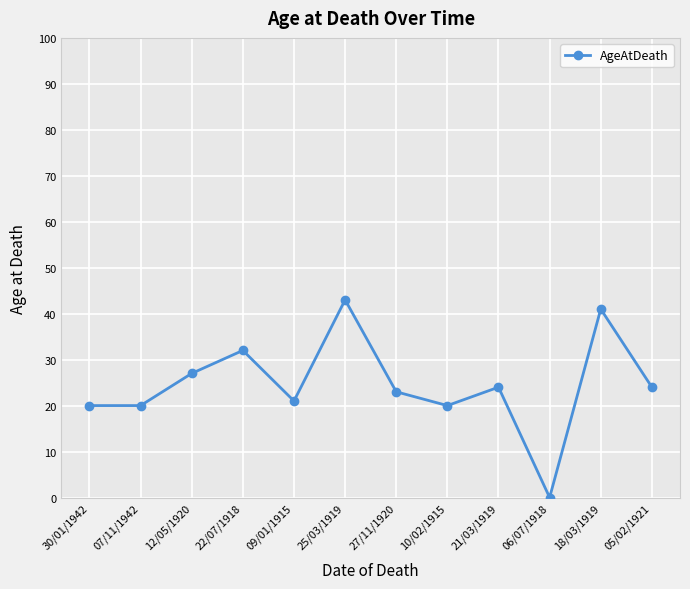

What is the average value?

25